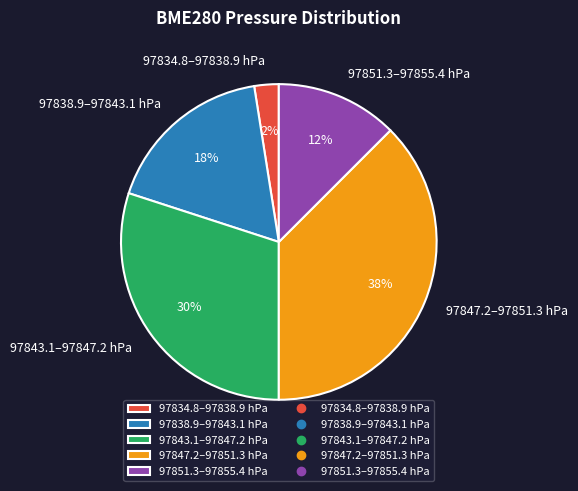

To the nearest percent, what is the average slice percentage?

20%